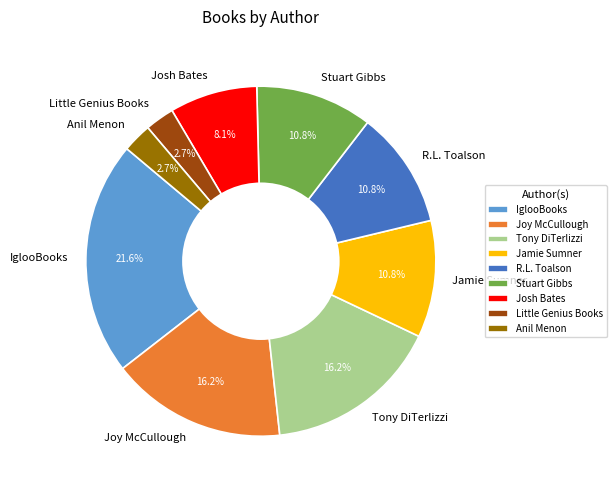

Does any single category account for the majority?

No